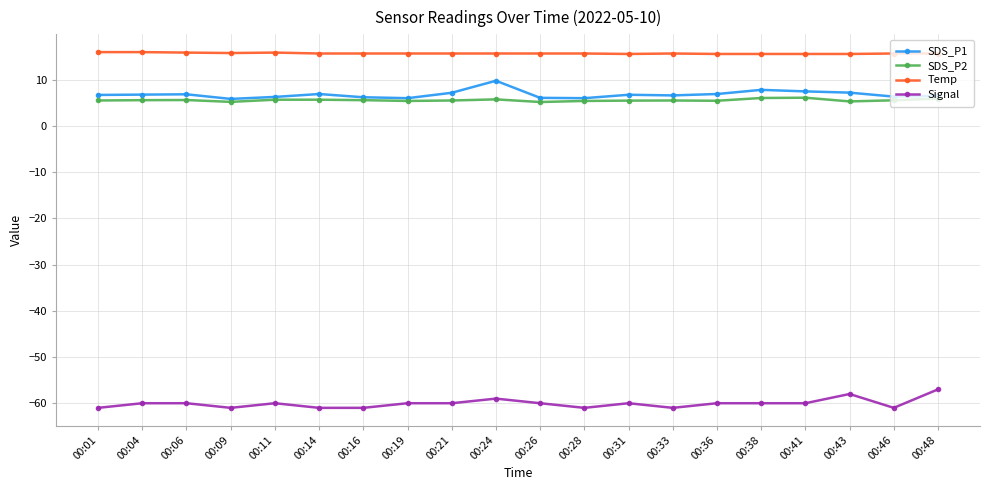

Is it true that Temp equals 9.7 at 00:33?

False